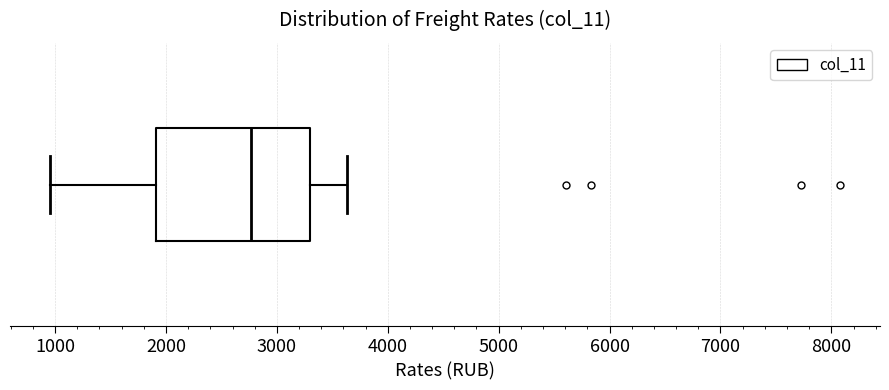

Read this box plot against the x-axis: the position of the median line, the range covered by the box, and the ends of both whiskers. The values are not printed on the chart, so give them approximately, as read against the axis.

median 2800, box 1900 to 3300, whiskers 1000 to 3600